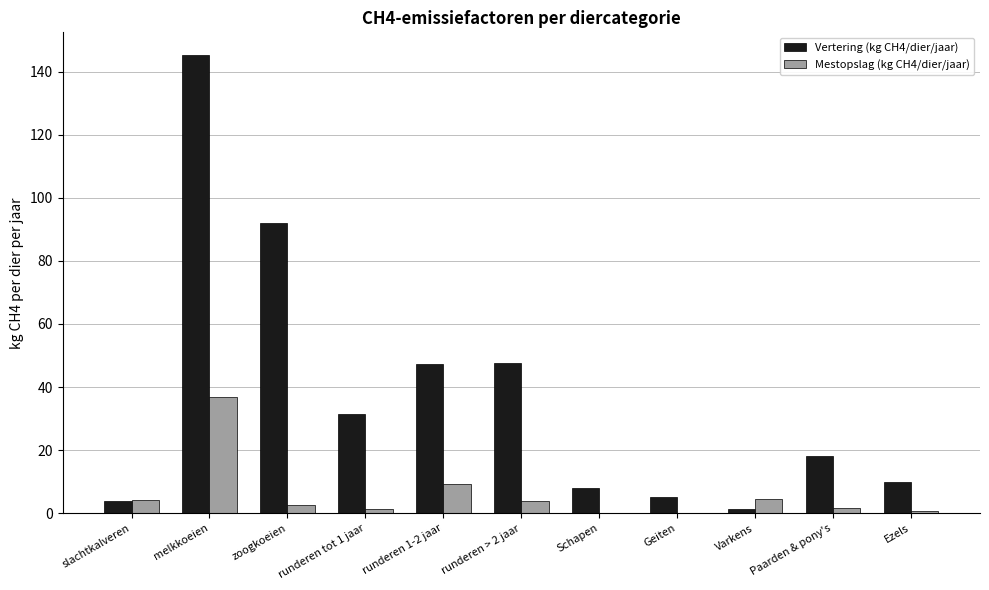

What is the highest value of the Mestopslag (kg CH4/dier/jaar) series?

36.7